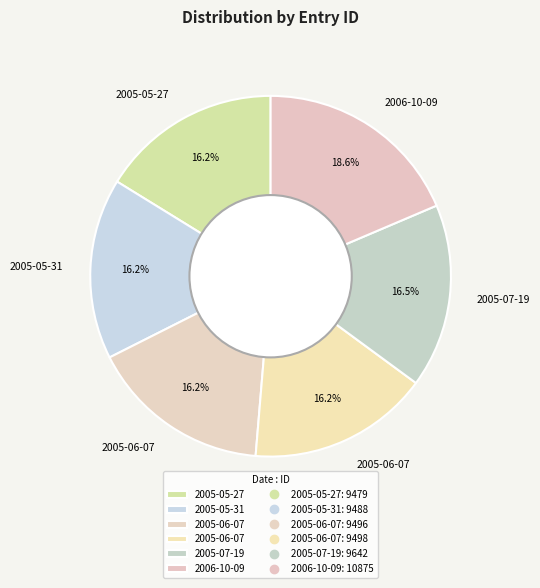

What is the largest slice in the pie chart?

2006-10-09